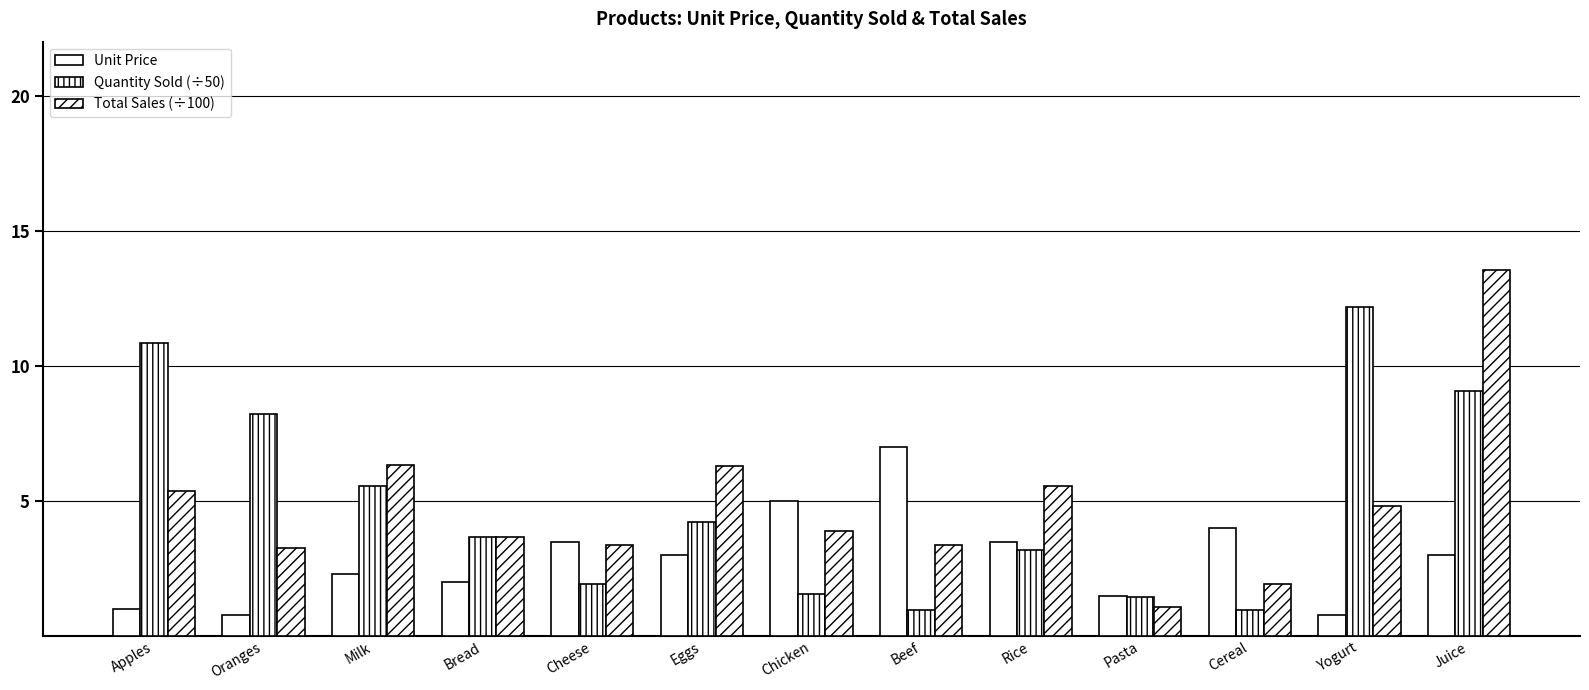

Are the bars horizontal?

No